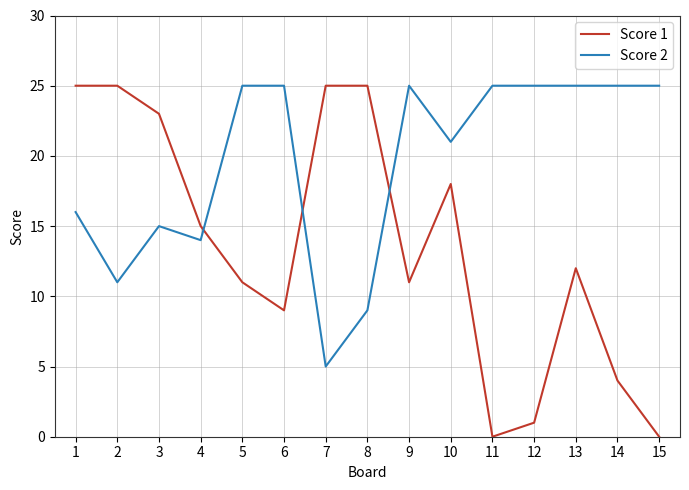

Does the chart display data point markers on the line(s)?

No